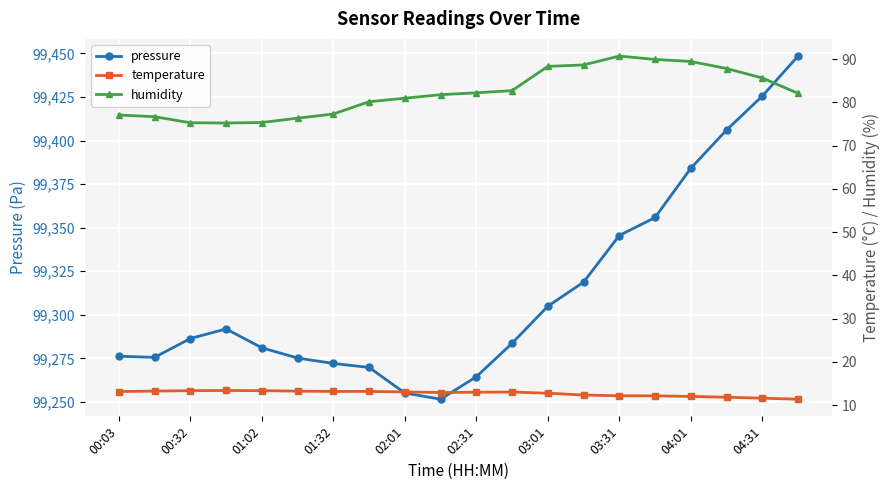

Reading right to left, transcribe all the data shown in this chart.

pressure: 99448.5	99425.5	99406.0	99384.1	99355.9	99345.5	99318.8	99305.0	99283.7	99264.5	99251.6	99255.2	99269.8	99272.1	99275.2	99281.1	99291.9	99286.4	99275.6	99276.3
temperature: 11.4	11.6	11.8	12.0	12.2	12.2	12.3	12.8	13.1	13.0	12.9	13.1	13.2	13.2	13.2	13.4	13.4	13.4	13.3	13.2
humidity: 82.1	85.6	87.8	89.5	89.9	90.7	88.6	88.3	82.7	82.2	81.8	81.0	80.2	77.3	76.3	75.3	75.2	75.3	76.7	77.1